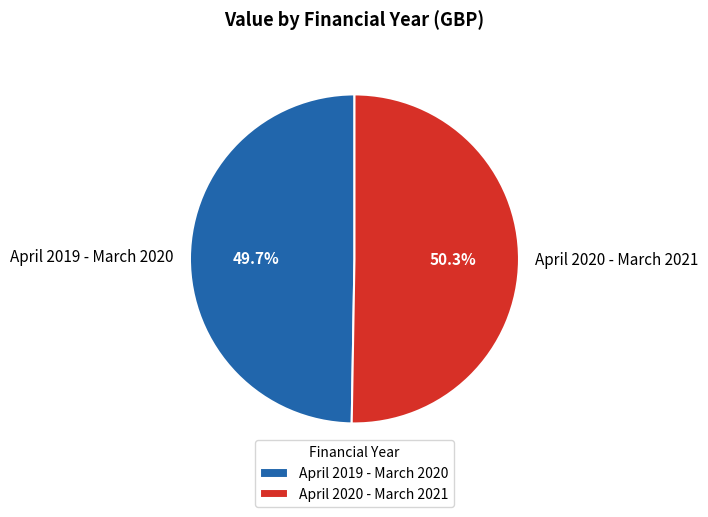

What is the ratio of the value at April 2020 - March 2021 to the value at April 2019 - March 2020?

1.0